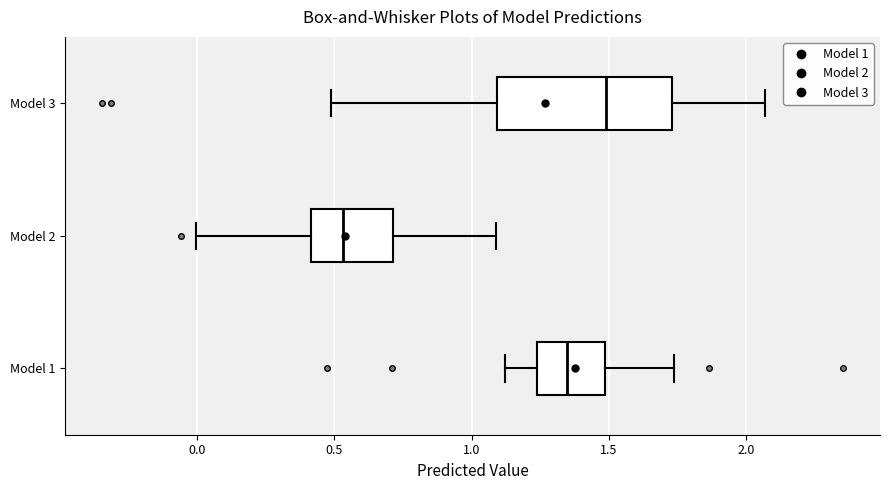

Which box is the widest, from its left edge to its right edge?

Model 3